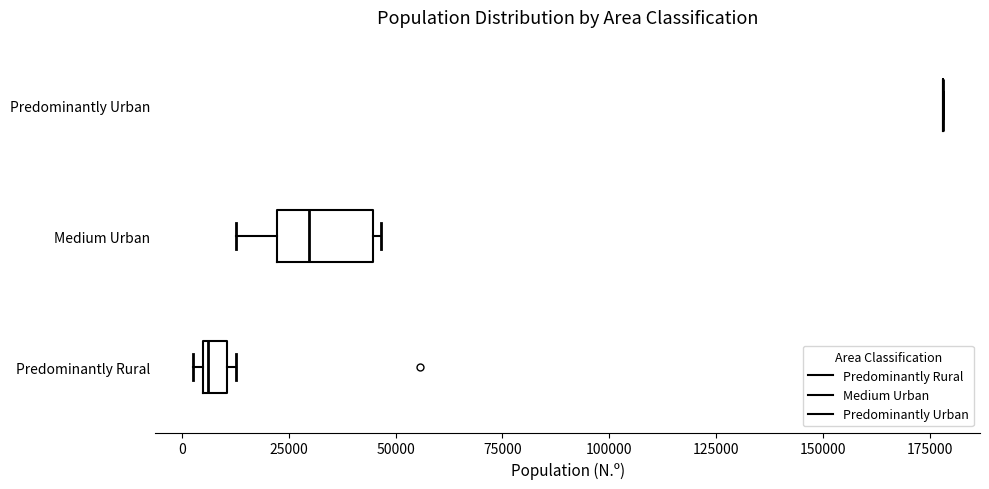

Comparing the boxes themselves (not the whiskers), which one is the widest?

Medium Urban